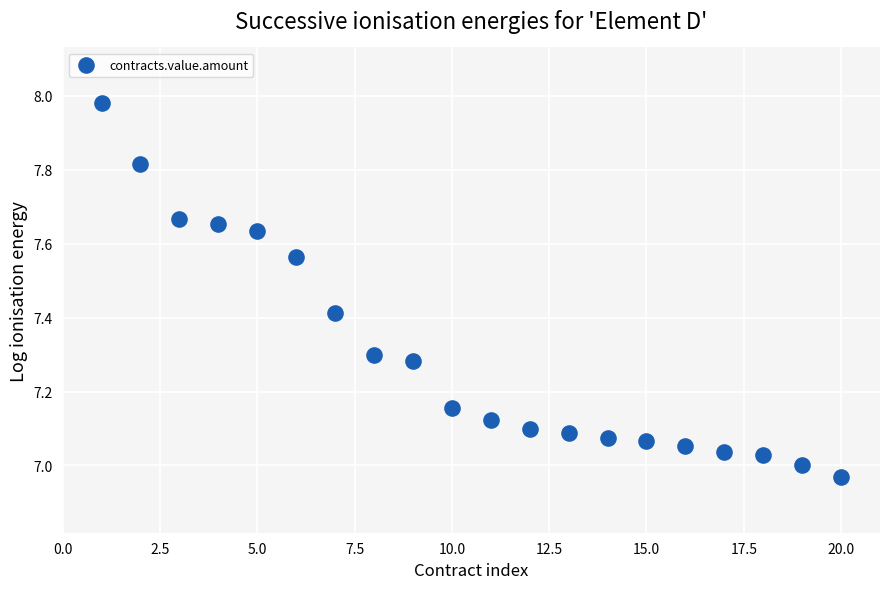

What is the range of Y values (max minus min)?

1.0